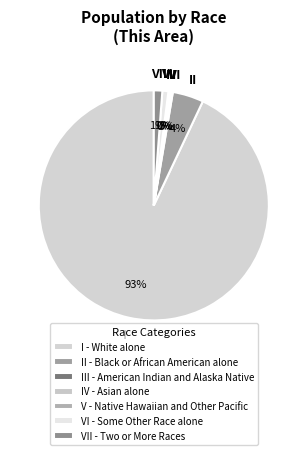

Which category has the smallest portion of the pie?

Native Hawaiian and Other Pacific